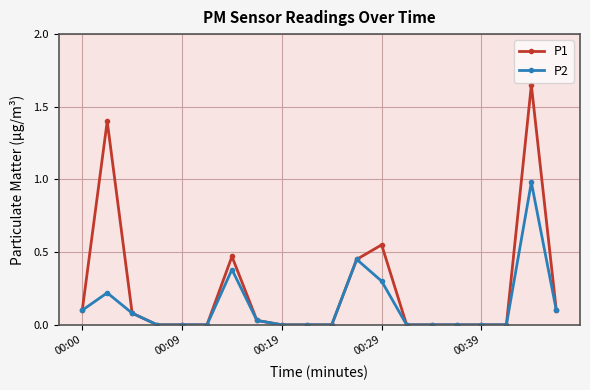

Which series has the widest spread of values?

P1